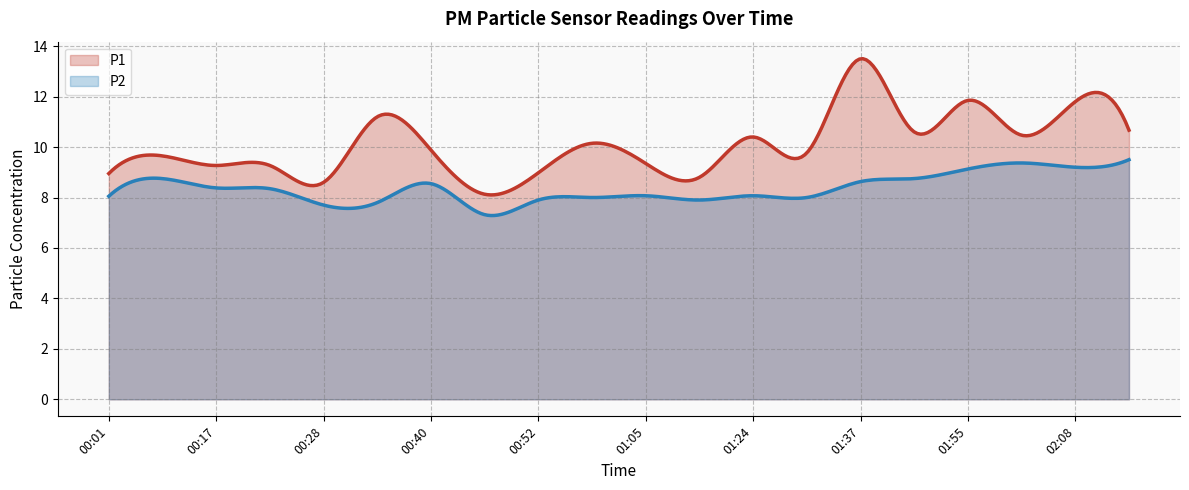

Which series has the largest total across all categories?

P1